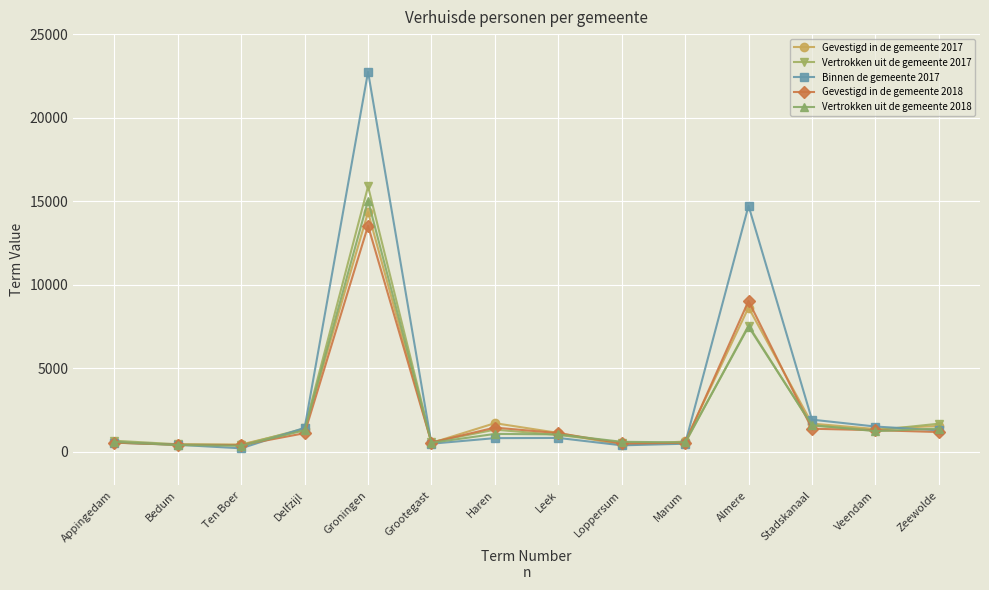

What is the total value across all series at Grootegast?

2727